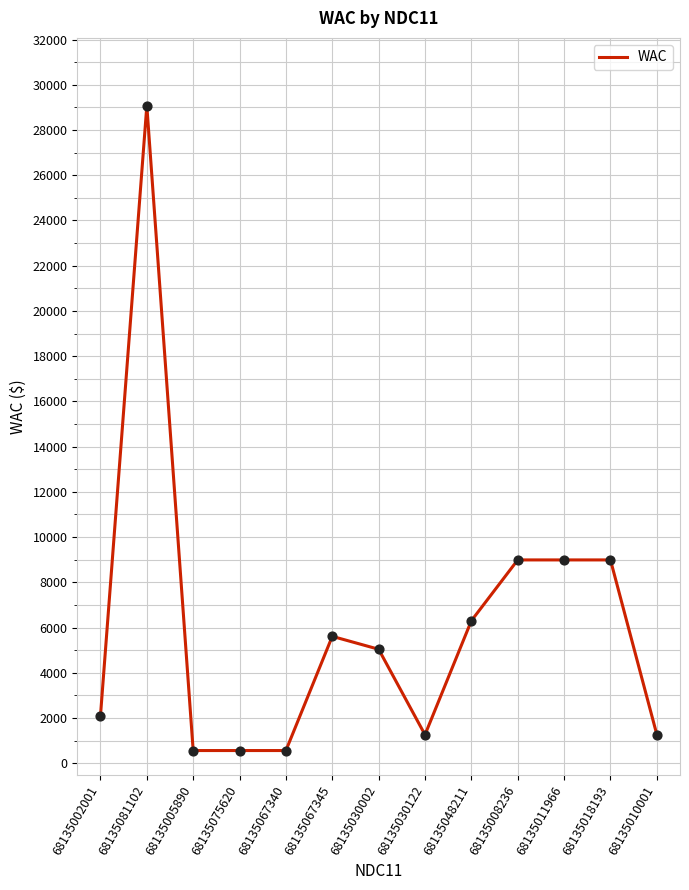

Approximately how many times larger is the value at 68135002001 compared to 68135010001?

1.6